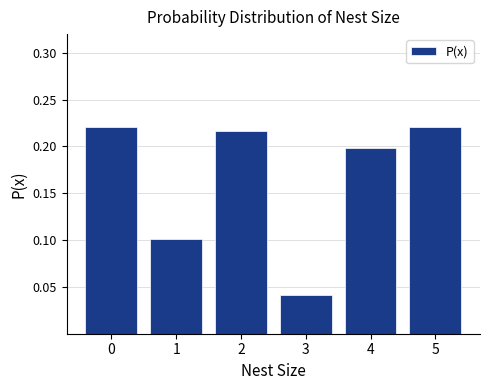

Does the chart contain stacked bars?

No